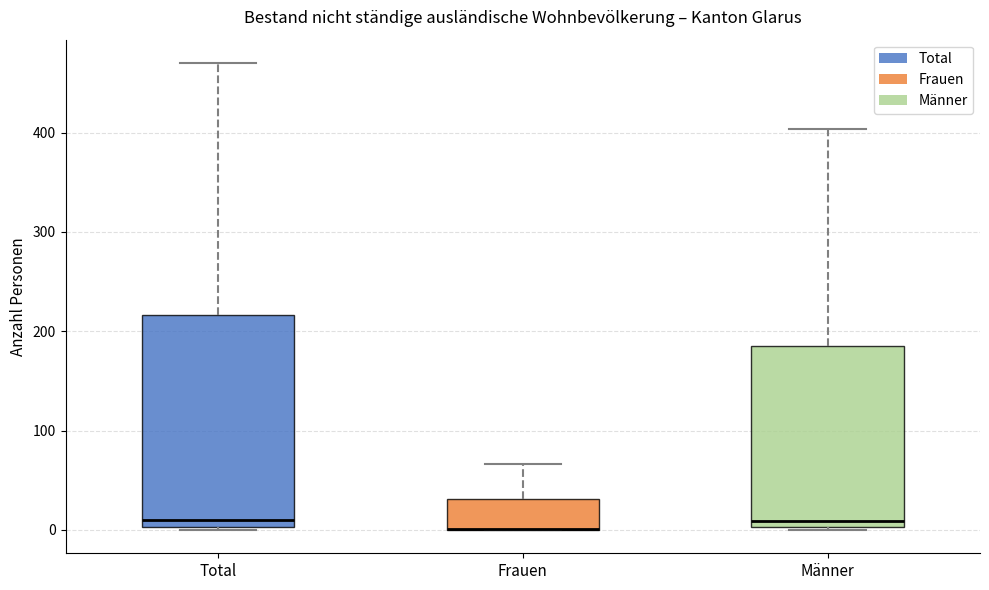

Which box is the tallest, from its lower edge to its upper edge?

Total